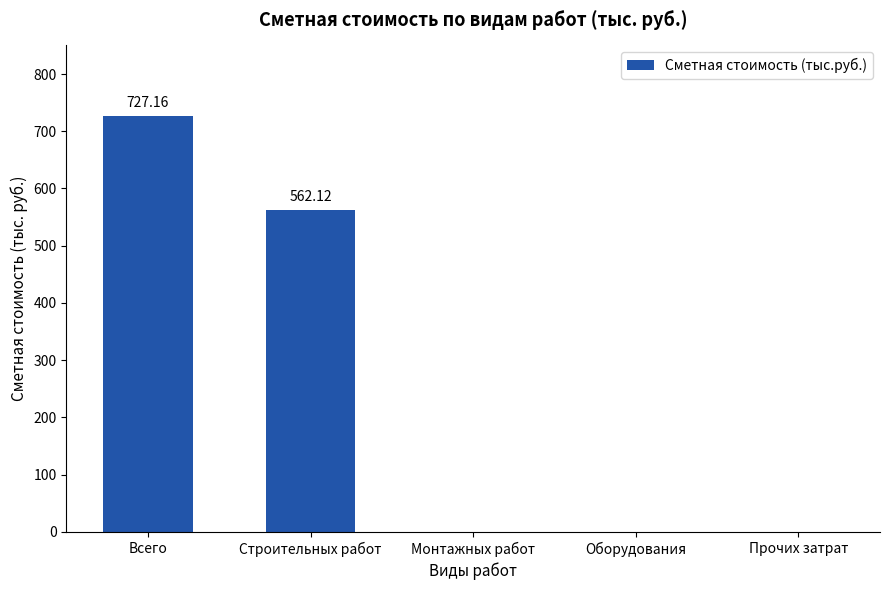

What is the sum of all values?

1289.3